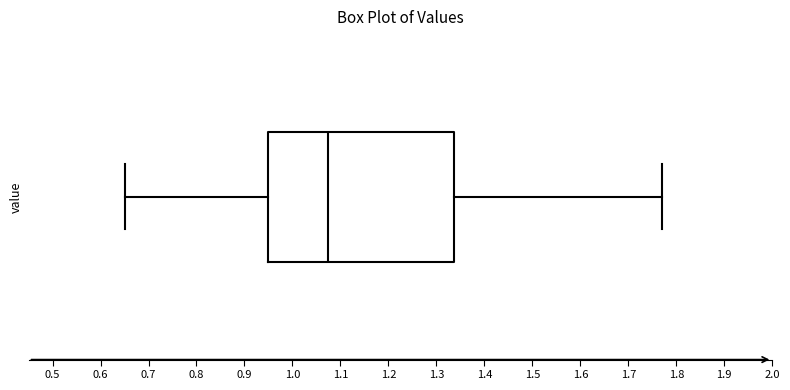

Where is the right edge of the box on the x-axis? The values are not printed on the chart, so give them approximately, as read against the axis.

1.34